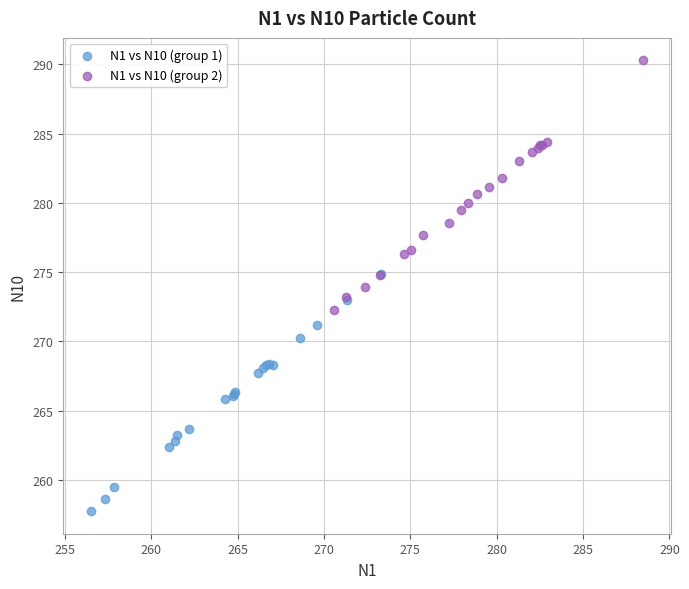

Which series reaches the maximum Y coordinate?

N1 vs N10 (group 2)